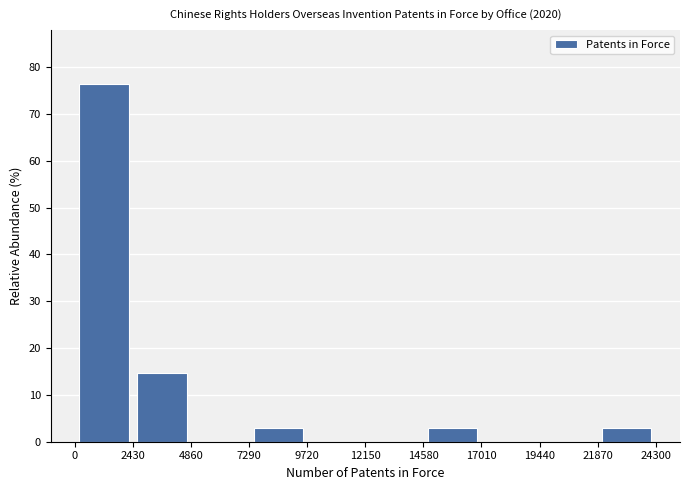

What is the height of the bar covering 7500 to 9500 on the x-axis? Neither the bar edges nor the heights are printed on the chart, so give them approximately, as read against the axes.

3